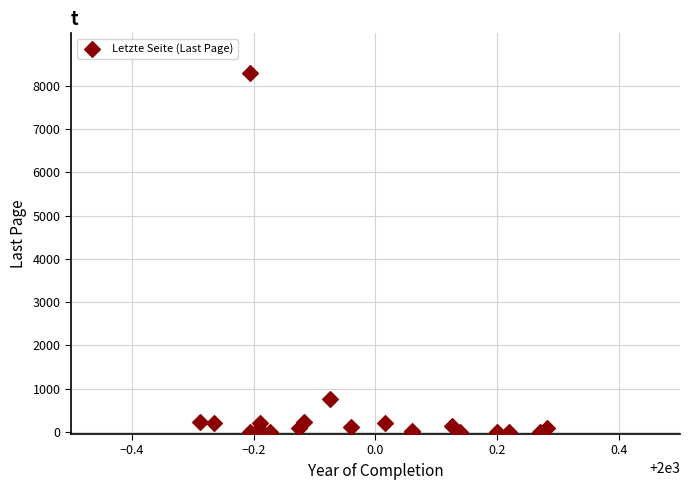

What Y value in the scatter plot is closest to 4144?

750